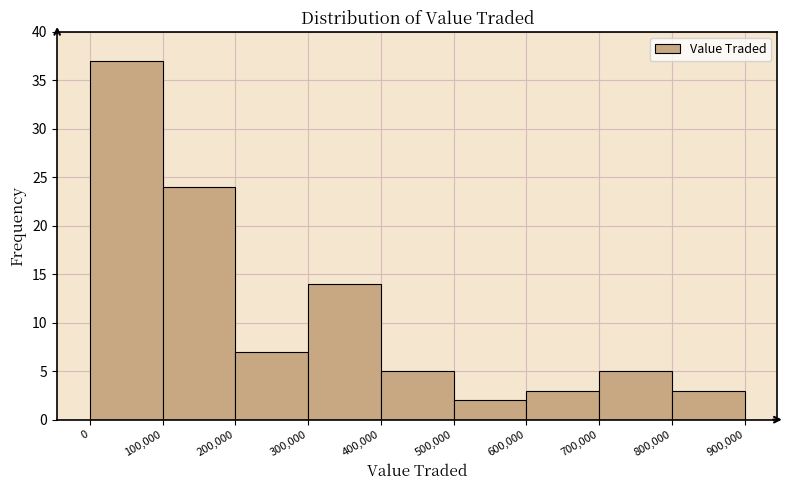

Reading left to right, list every bar in this chart as the range it spans on the x-axis followed by its height. The values are not printed on the chart, so give them approximately, as read against the axis.

0 to 100,000: 37
100,000 to 200,000: 24
200,000 to 300,000: 7
300,000 to 400,000: 14
400,000 to 500,000: 5
500,000 to 600,000: 2
600,000 to 700,000: 3
700,000 to 800,000: 5
800,000 to 900,000: 3